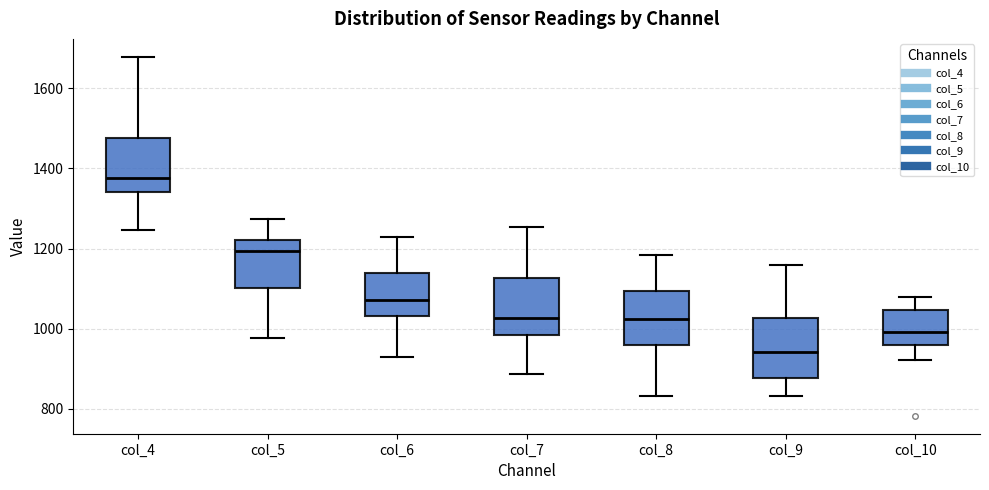

Reading left to right, read every box against the y-axis: the position of its median line, the range the box covers, and the ends of its whiskers. The values are not printed on the chart, so give them approximately, as read against the axis.

col_4: median 1380, box 1340 to 1480, whiskers 1240 to 1680
col_5: median 1200, box 1100 to 1220, whiskers 980 to 1280
col_6: median 1080, box 1040 to 1140, whiskers 920 to 1240
col_7: median 1020, box 980 to 1120, whiskers 880 to 1260
col_8: median 1020, box 960 to 1100, whiskers 840 to 1180
col_9: median 940, box 880 to 1020, whiskers 840 to 1160
col_10: median 1000, box 960 to 1040, whiskers 920 to 1080